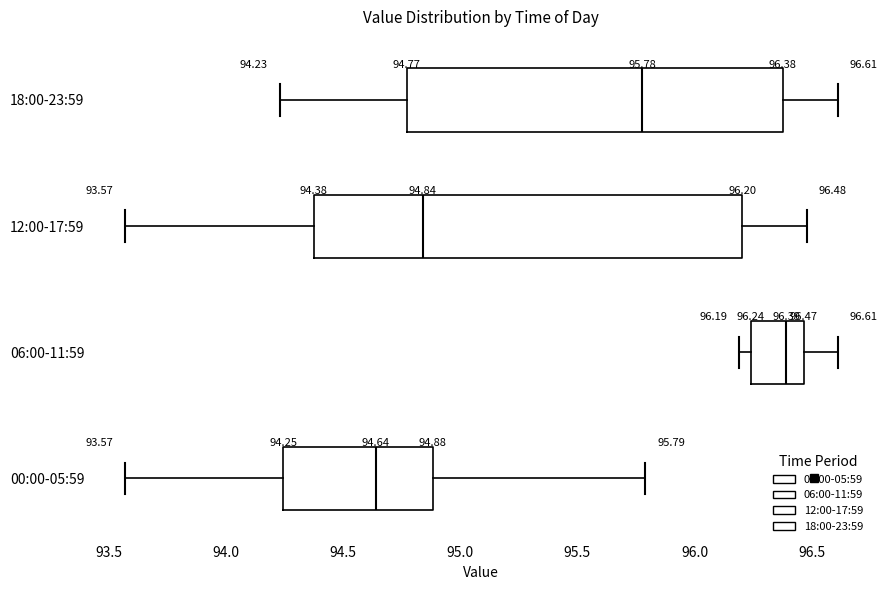

Which box's median line is the furthest to the right?

06:00-11:59